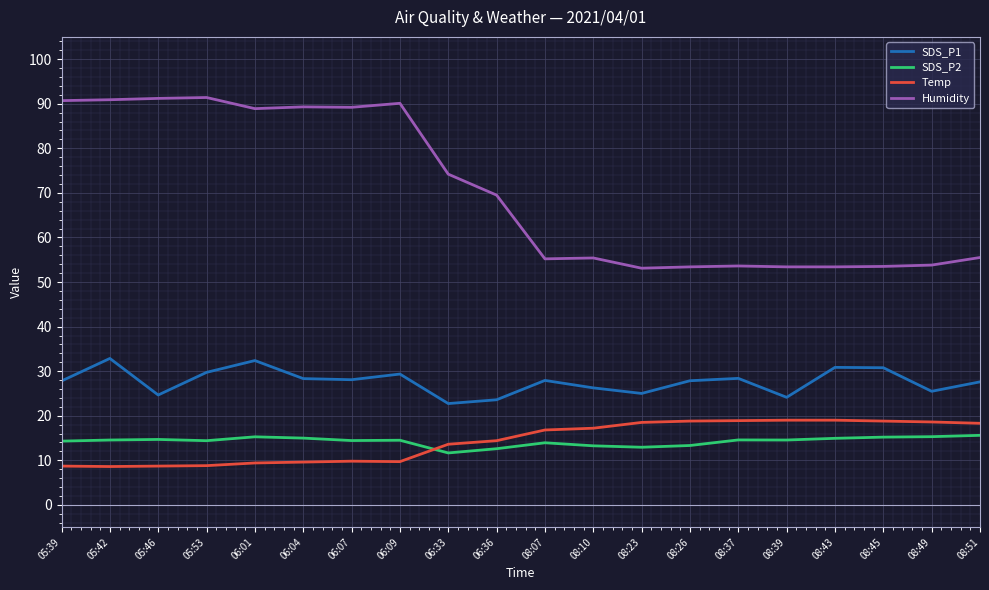

What is the difference between the SDS_P2 values at 08:26 and 05:53?

1.1